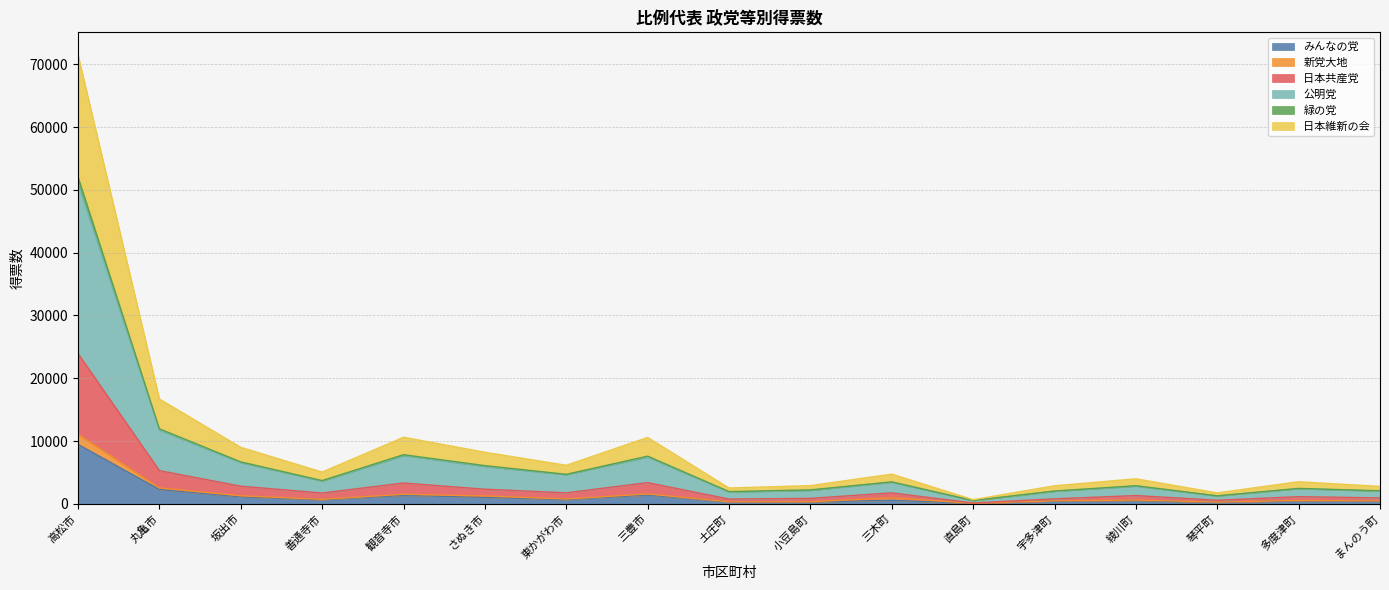

True or false: みんなの党 and 日本維新の会 intersect in this chart.

False